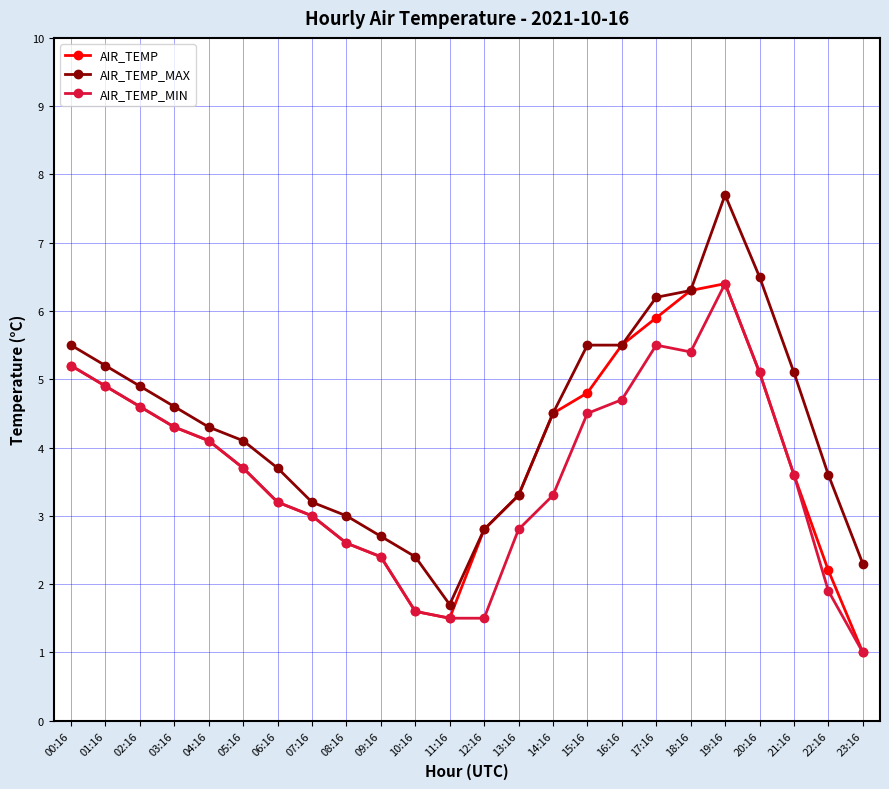

Reading right to left, extract all data points from this chart.

AIR_TEMP: 1.0	2.2	3.6	5.1	6.4	6.3	5.9	5.5	4.8	4.5	3.3	2.8	1.5	1.6	2.4	2.6	3.0	3.2	3.7	4.1	4.3	4.6	4.9	5.2
AIR_TEMP_MAX: 2.3	3.6	5.1	6.5	7.7	6.3	6.2	5.5	5.5	4.5	3.3	2.8	1.7	2.4	2.7	3.0	3.2	3.7	4.1	4.3	4.6	4.9	5.2	5.5
AIR_TEMP_MIN: 1.0	1.9	3.6	5.1	6.4	5.4	5.5	4.7	4.5	3.3	2.8	1.5	1.5	1.6	2.4	2.6	3.0	3.2	3.7	4.1	4.3	4.6	4.9	5.2